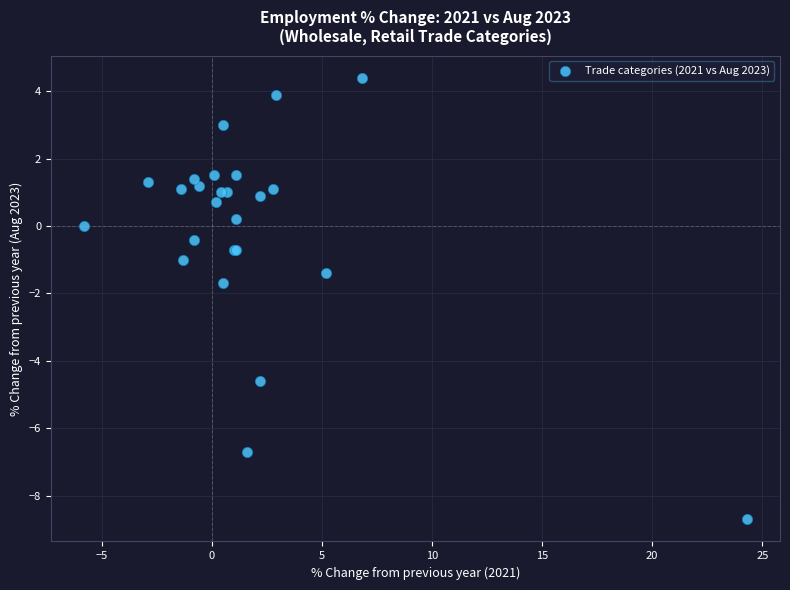

What Y value in the scatter plot is closest to -2?

-1.7